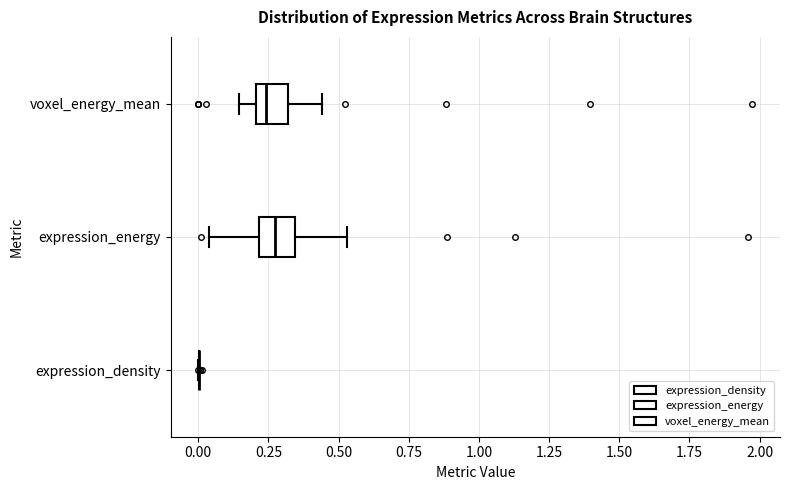

Where does the left whisker of the box for voxel_energy_mean end on the x-axis? The values are not printed on the chart, so give them approximately, as read against the axis.

0.15